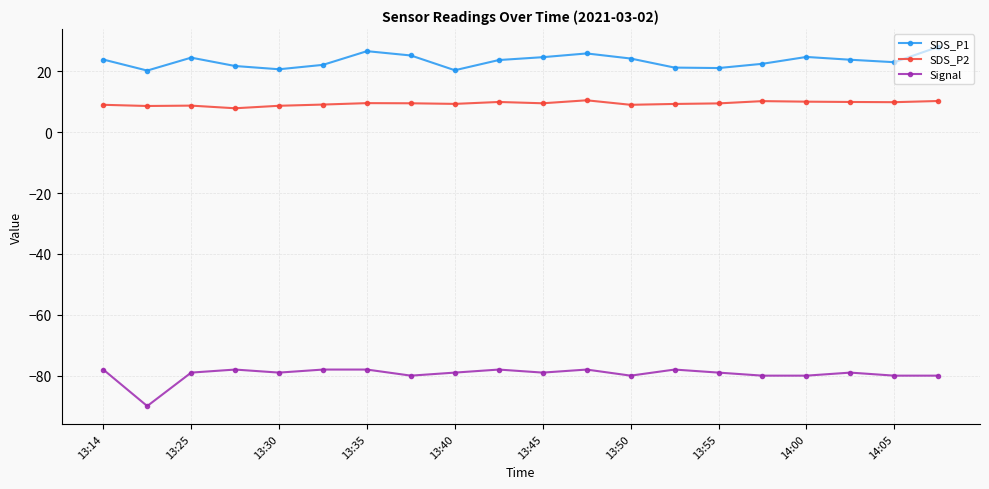

What is the value of the Signal point at the 15th from the left?

-79.0